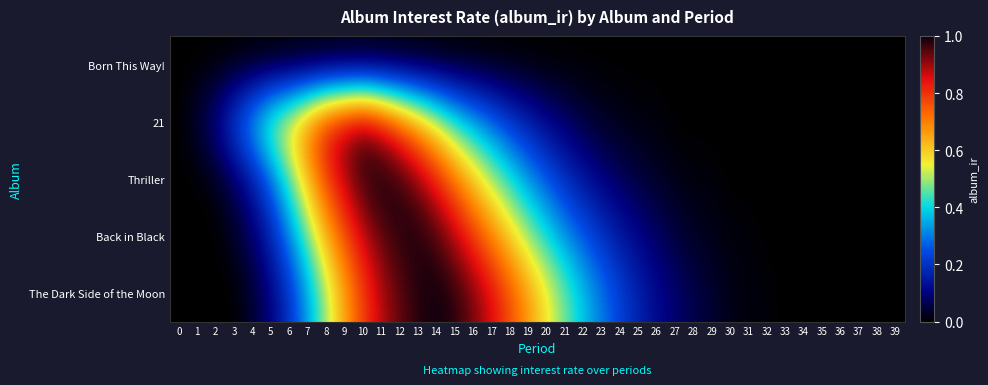

What is the maximum value shown in the chart?

1.0